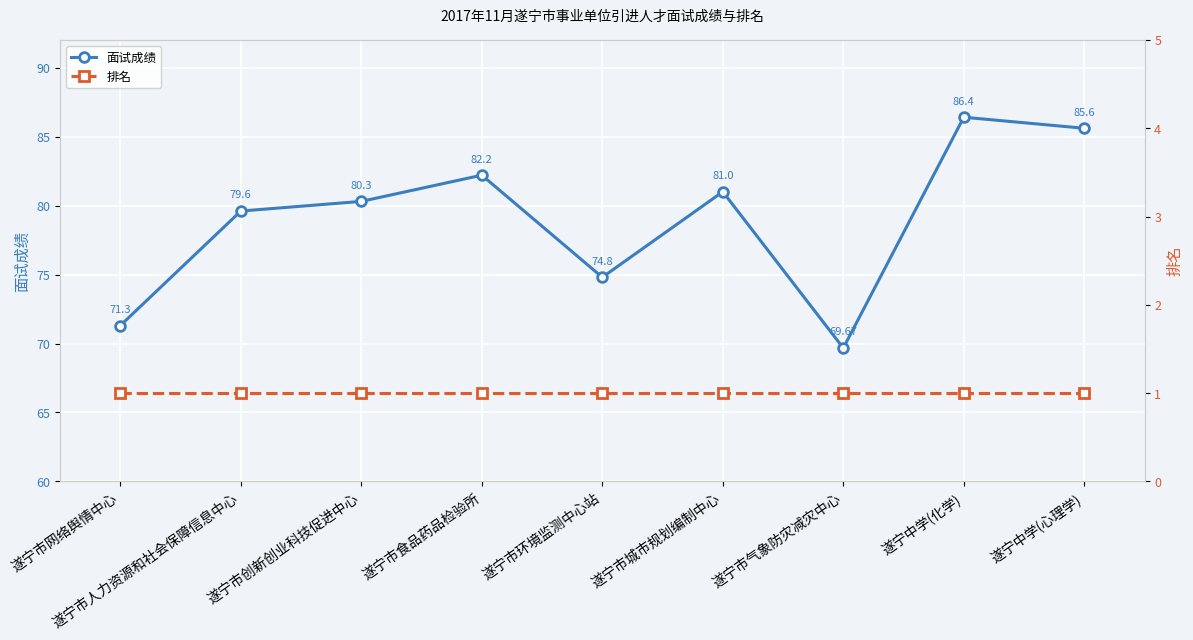

At which category is the sum across all series the highest?

遂宁中学(化学)